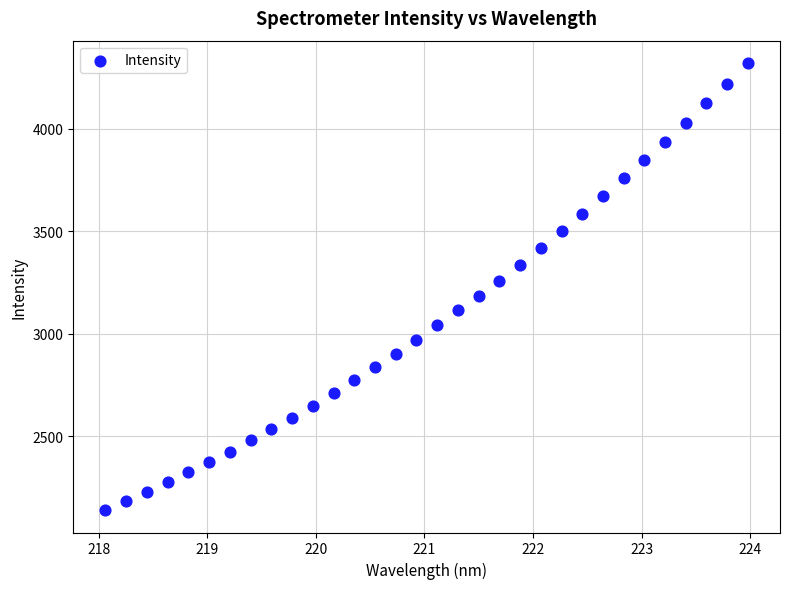

What is the range of Y values (max minus min)?

2180.8